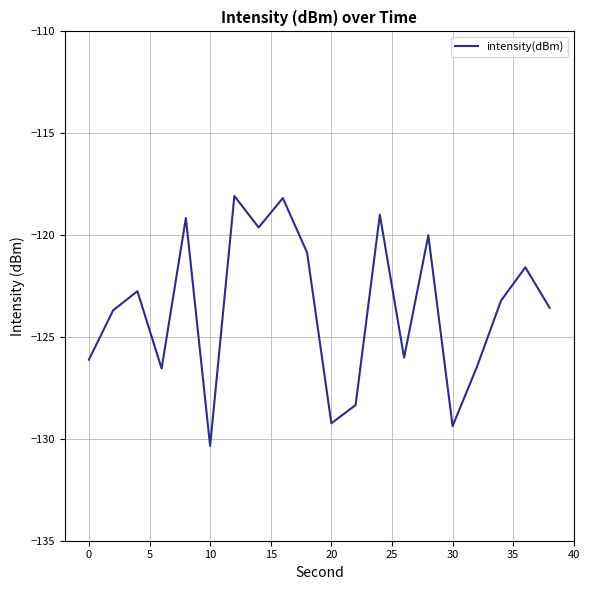

What is the greatest value displayed?

-118.1